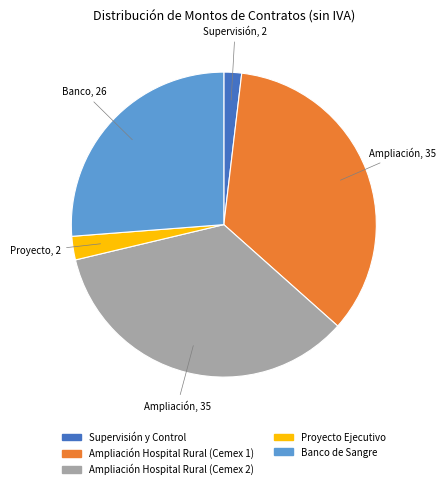

Which has a higher value, Supervisión y Control or Ampliación Hospital Rural (Cemex 1)?

Ampliación Hospital Rural (Cemex 1)